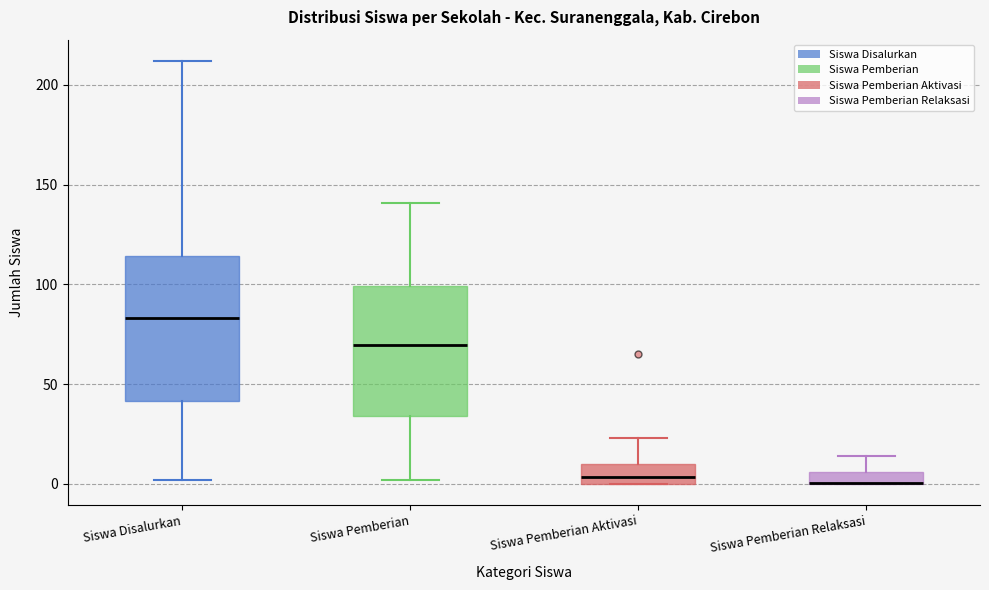

Comparing the boxes themselves (not the whiskers), which one is the tallest?

Siswa Disalurkan